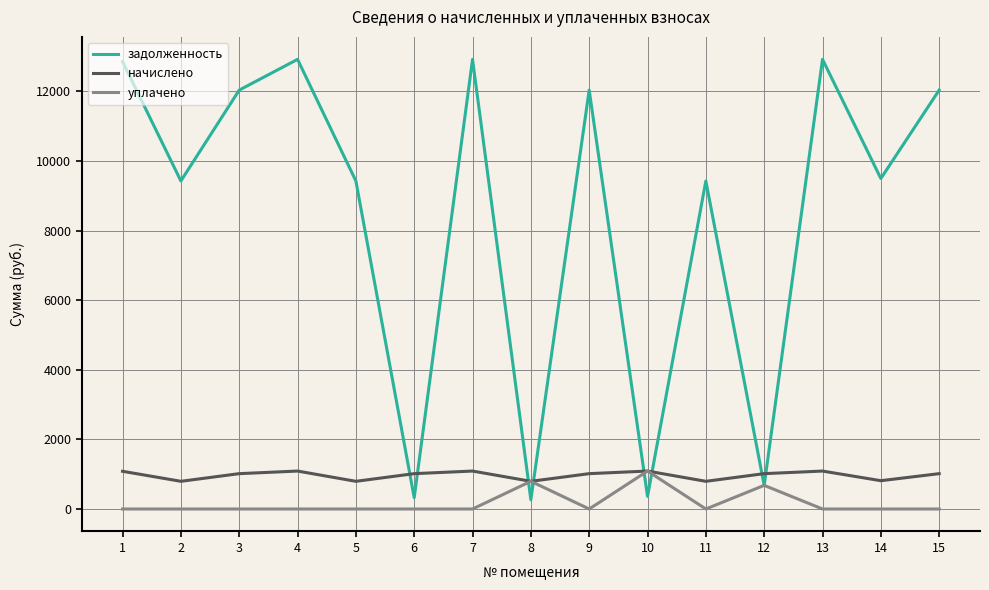

How many intersections are there between начислено and задолженность?

8